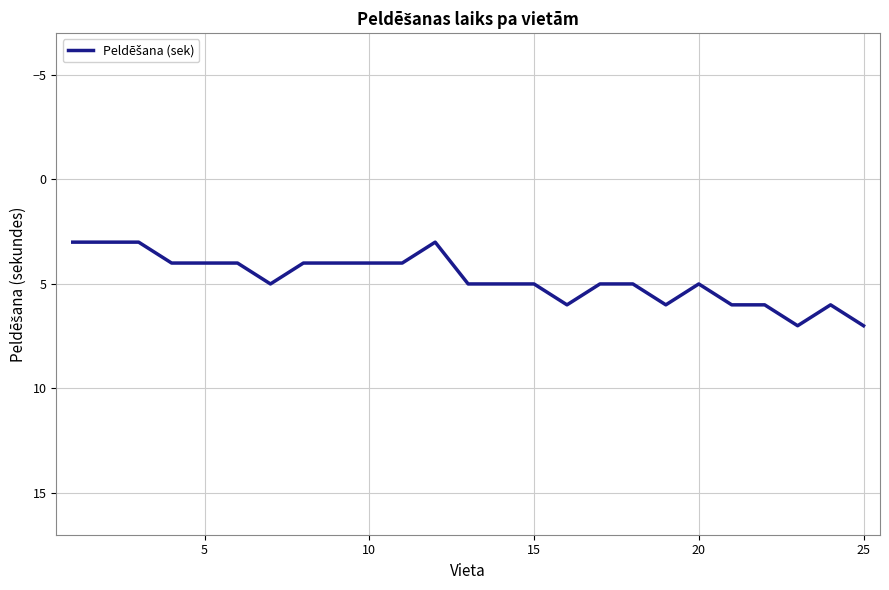

What is the difference between the maximum and minimum values?

4